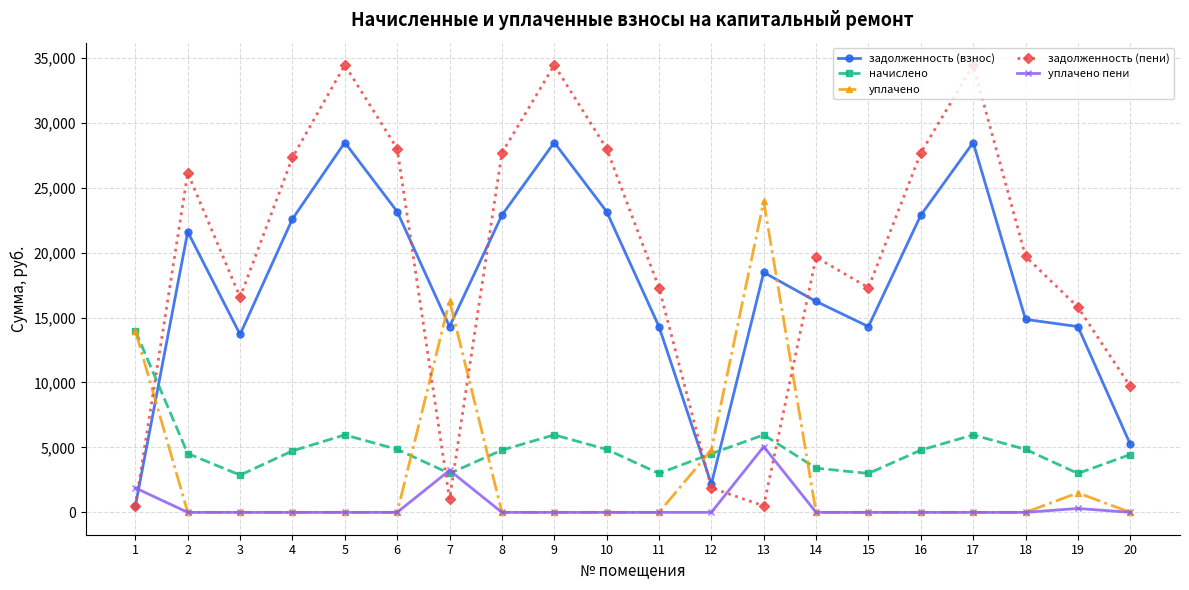

True or false: задолженность (пени) and задолженность (взнос) intersect in this chart.

True